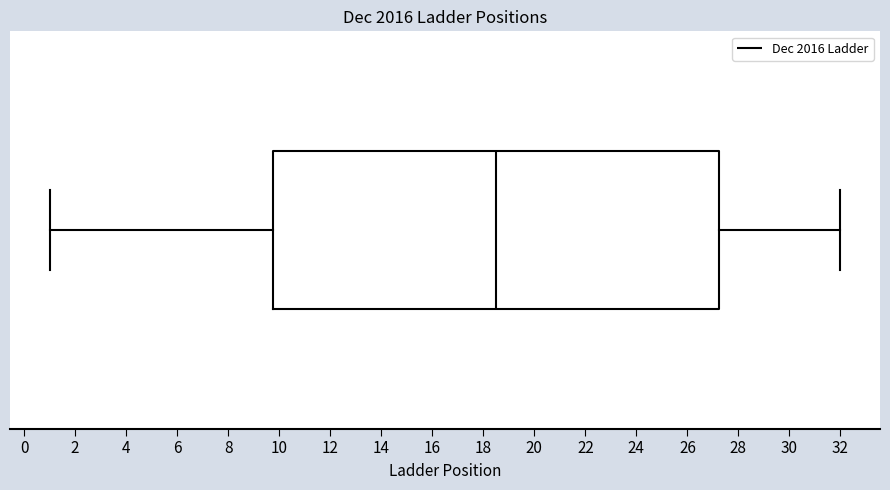

Where is the right edge of the box on the x-axis? The values are not printed on the chart, so give them approximately, as read against the axis.

27.2